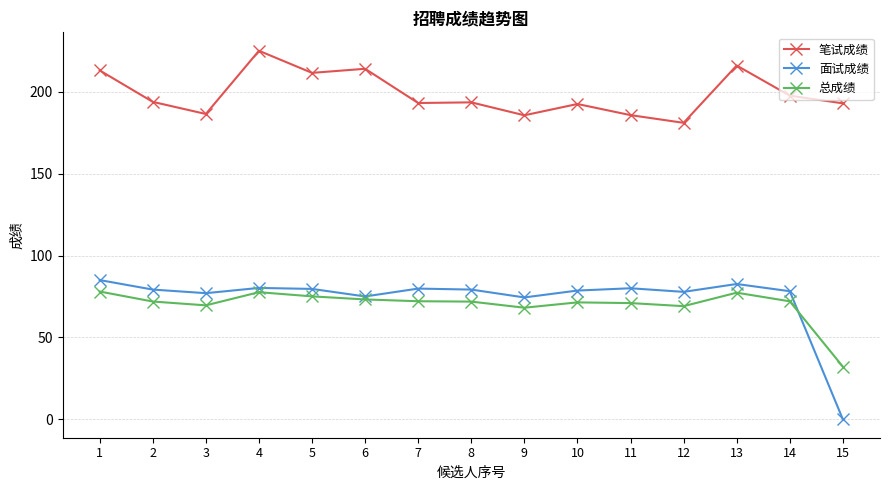

What is the difference between the second highest and second lowest values in the 面试成绩 series?

8.2